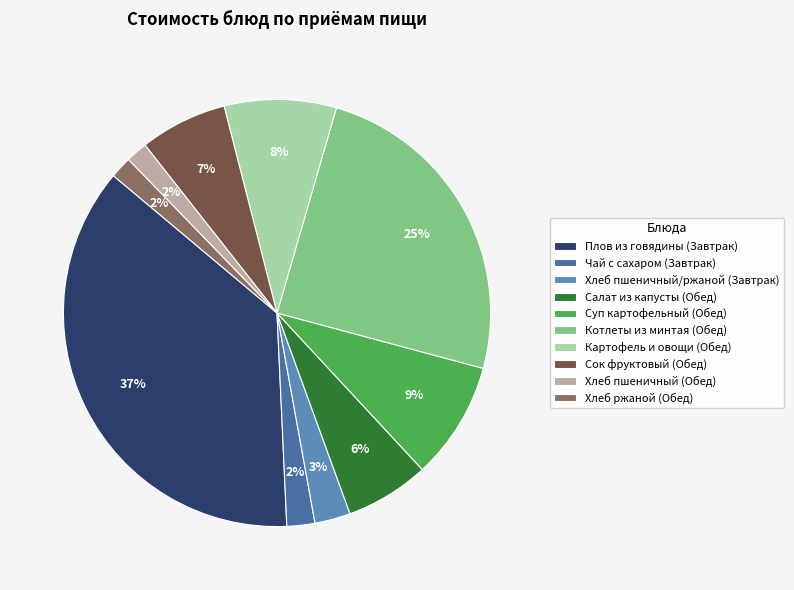

What percentage is the Чай с сахаром (Завтрак) slice, to the nearest percent?

2%